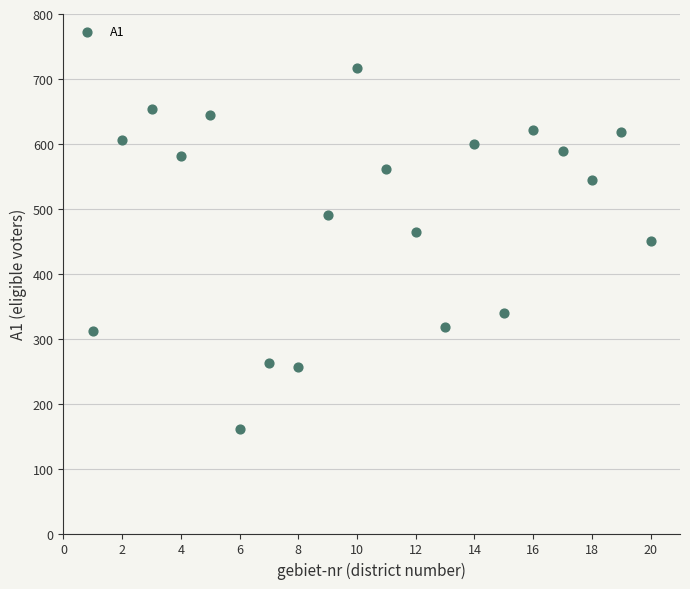

What Y value in the scatter plot is closest to 439?

451